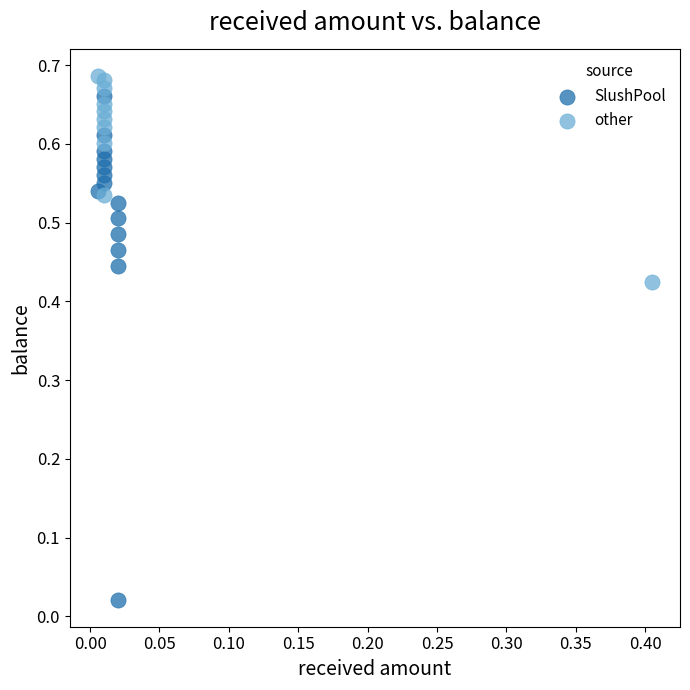

What are all the series names shown in the legend?

SlushPool, other